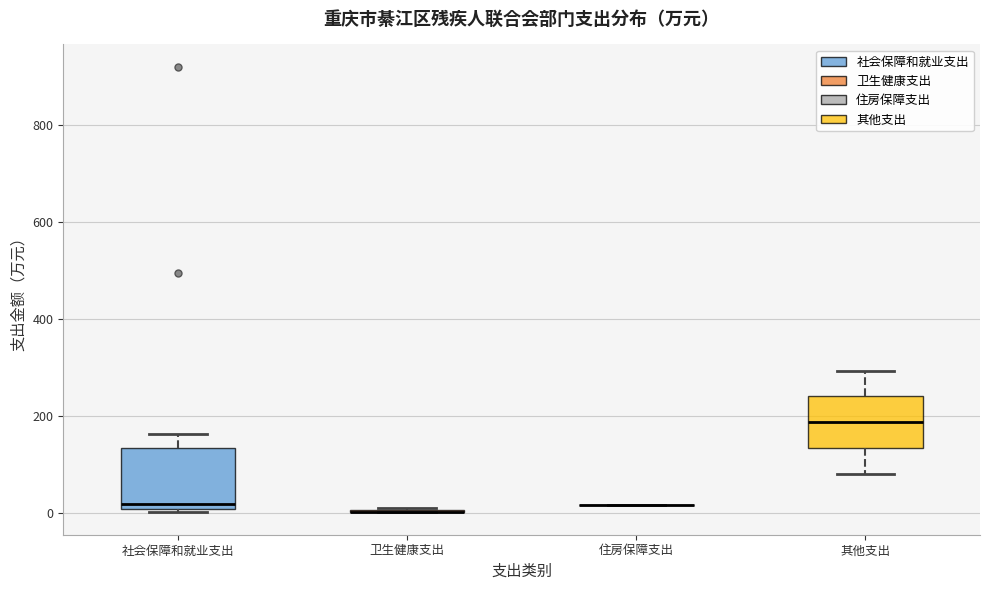

Reading left to right, read every box against the y-axis: the position of its median line, the range the box covers, and the ends of its whiskers. The values are not printed on the chart, so give them approximately, as read against the axis.

社会保障和就业支出: median 20, box 0 to 140, whiskers 0 (just below the box's lower edge) to 160
卫生健康支出: box collapsed to a line at 0, whiskers 0 to 0
住房保障支出: box collapsed to a line at 20, whiskers 20 to 20
其他支出: median 180, box 140 to 240, whiskers 80 to 300